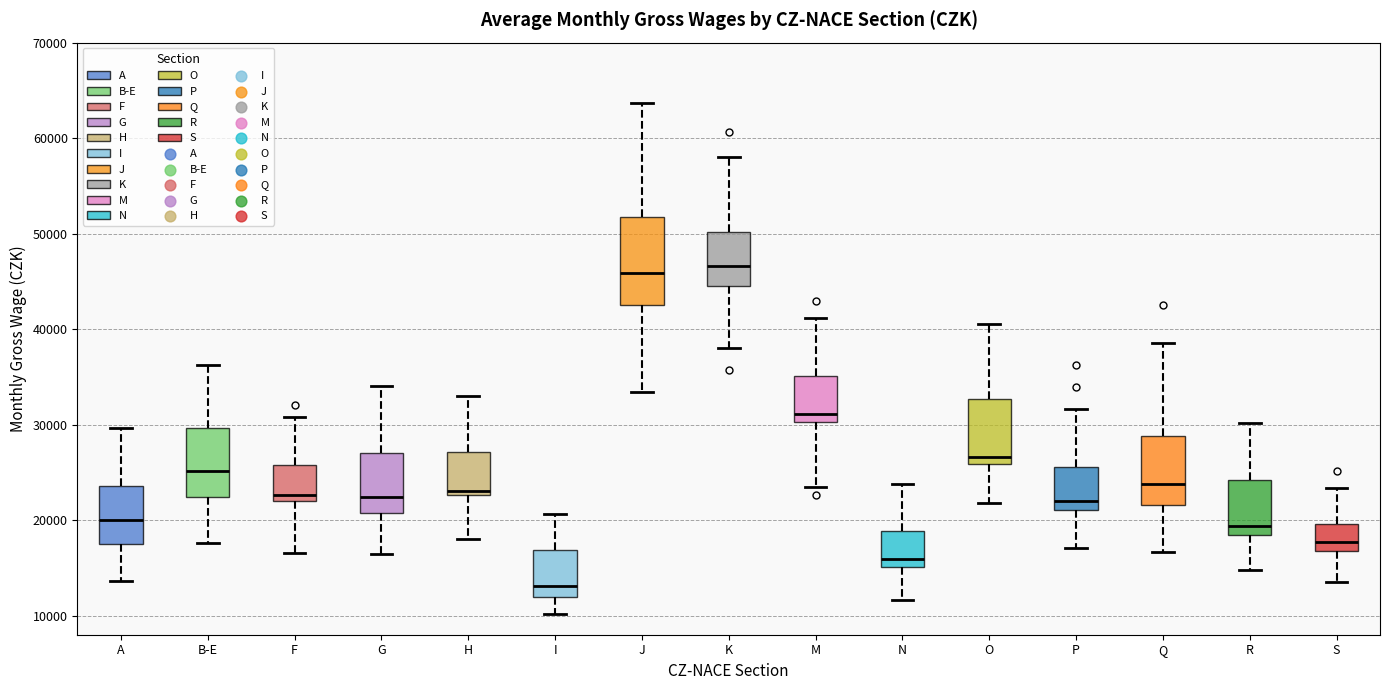

Comparing the boxes themselves (not the whiskers), which one is the tallest?

J